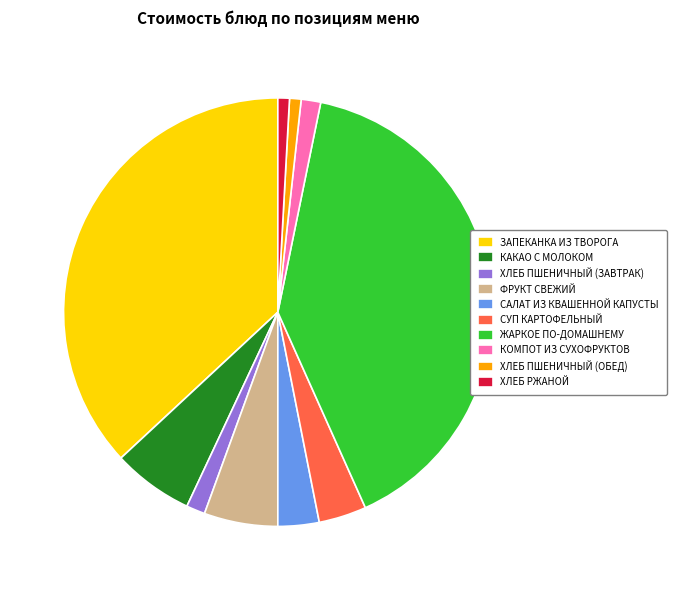

Does ХЛЕБ ПШЕНИЧНЫЙ (ЗАВТРАК) represent more than half of the total?

No